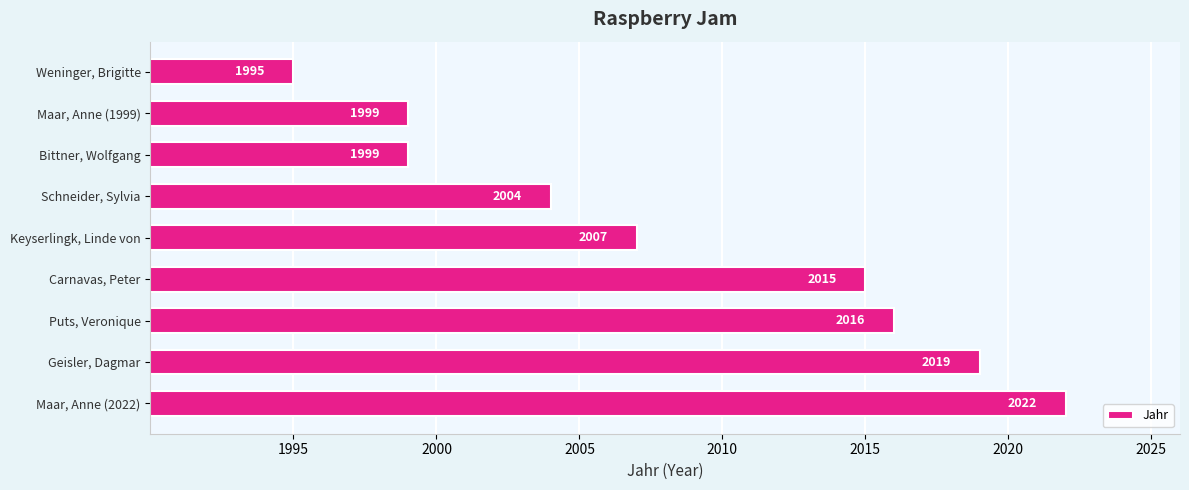

Which label corresponds to the largest value in the chart?

Maar, Anne (2022)